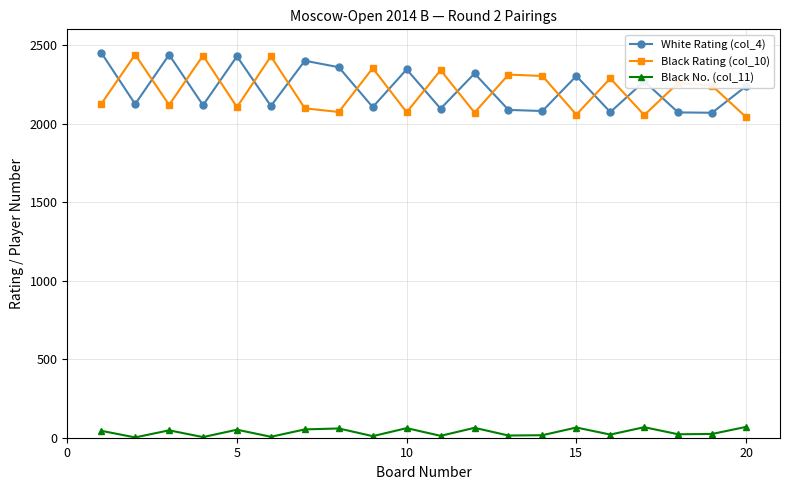

What is the sum of all Black No. (col_11) values?

709